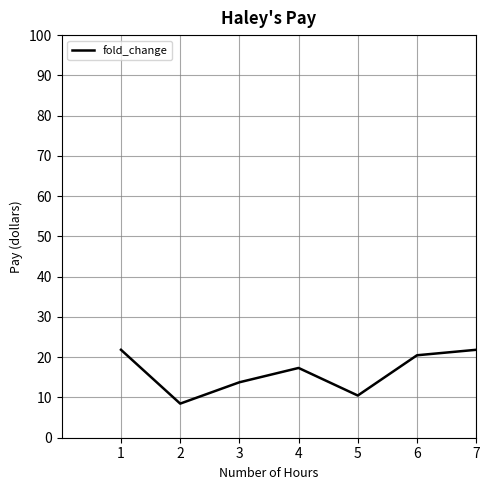

Approximately how many times larger is the value at 3 compared to 5?

1.3